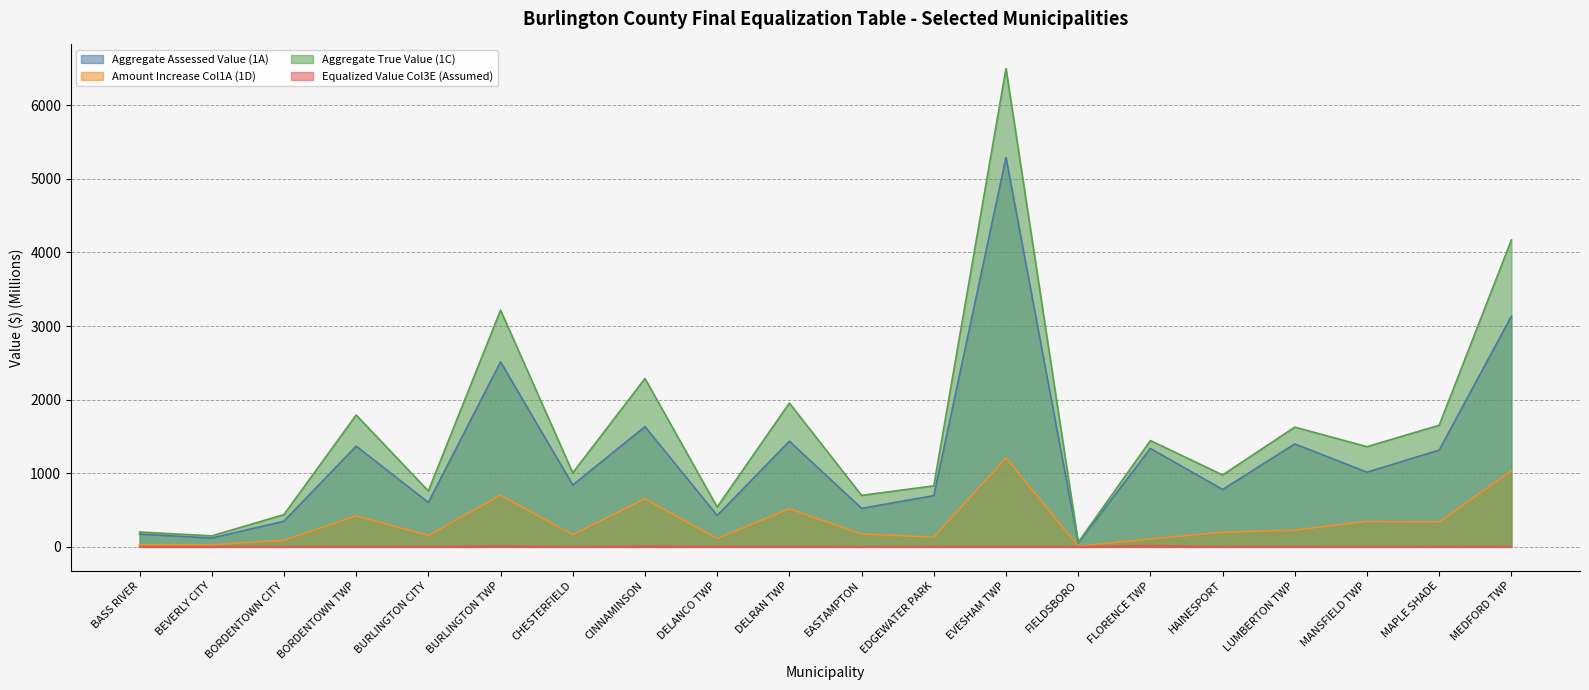

True or false: Aggregate Assessed Value (1A) and Equalized Value Col3E (Assumed) cross at least once.

False